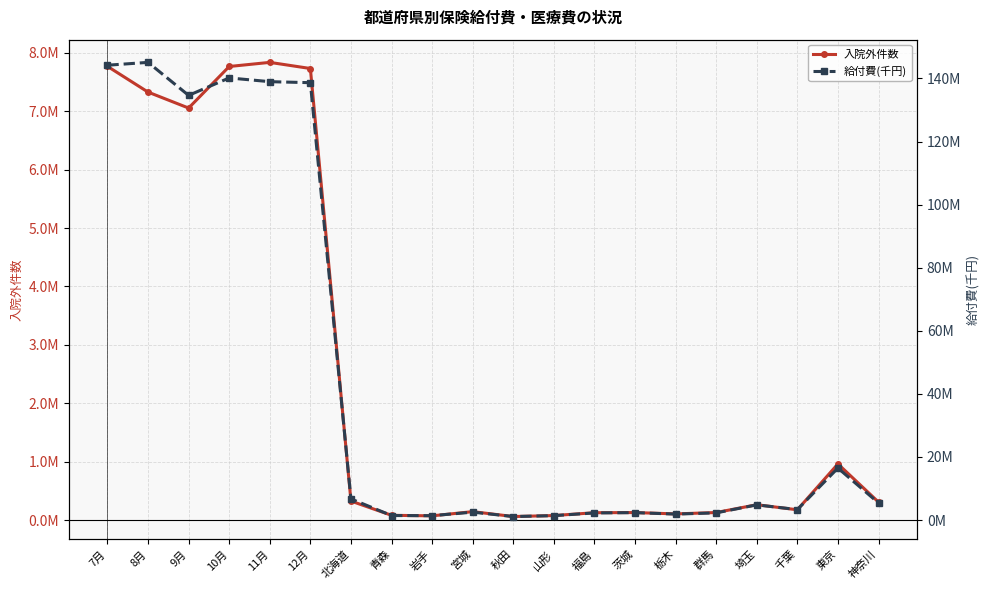

List the series in order of their overall mean, highest first.

給付費(千円), 入院外件数